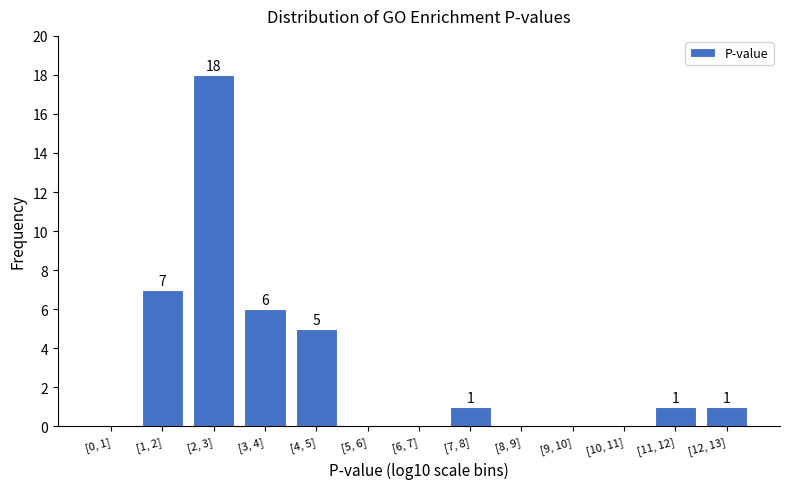

Reading left to right, what are all the values shown in this chart?

[0, 1]=0	[1, 2]=7	[2, 3]=18	[3, 4]=6	[4, 5]=5	[5, 6]=0	[6, 7]=0	[7, 8]=1	[8, 9]=0	[9, 10]=0	[10, 11]=0	[11, 12]=1	[12, 13]=1